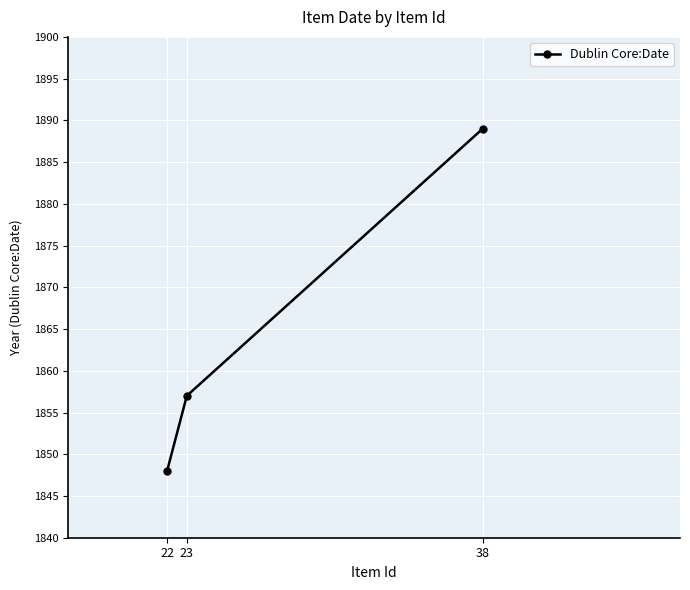

At which label is the value closest to 1868?

23